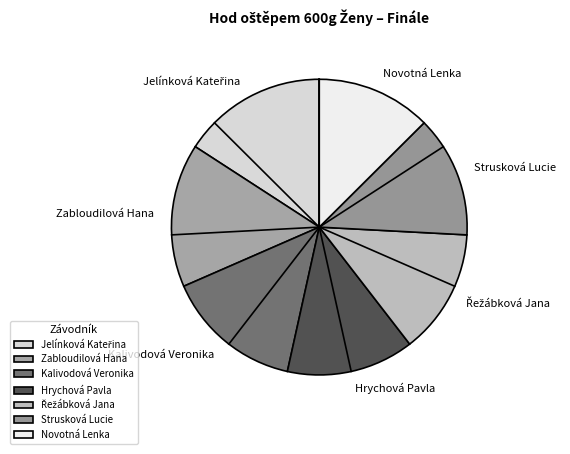

The Novotná Lenka slice represents 13% of the pie. True or false?

True